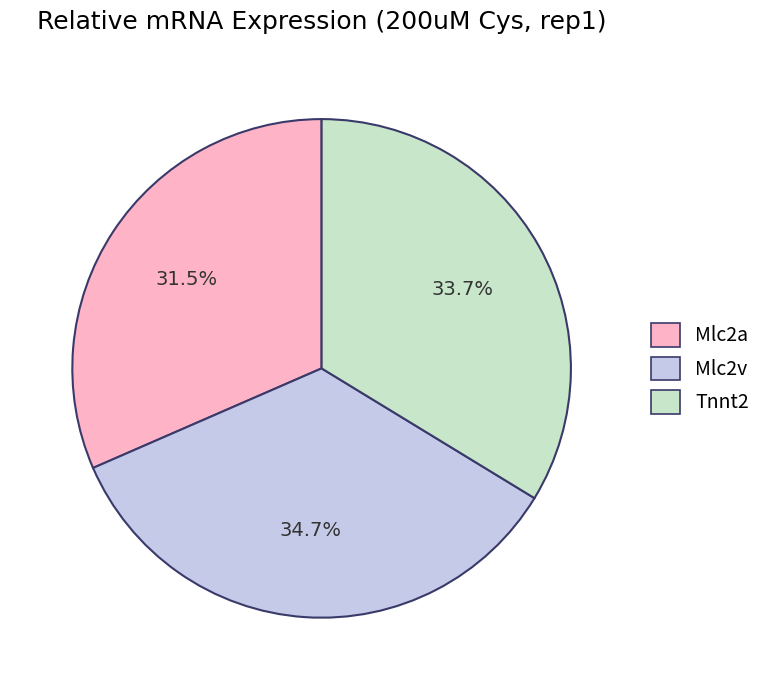

How many slices are in this pie chart?

3